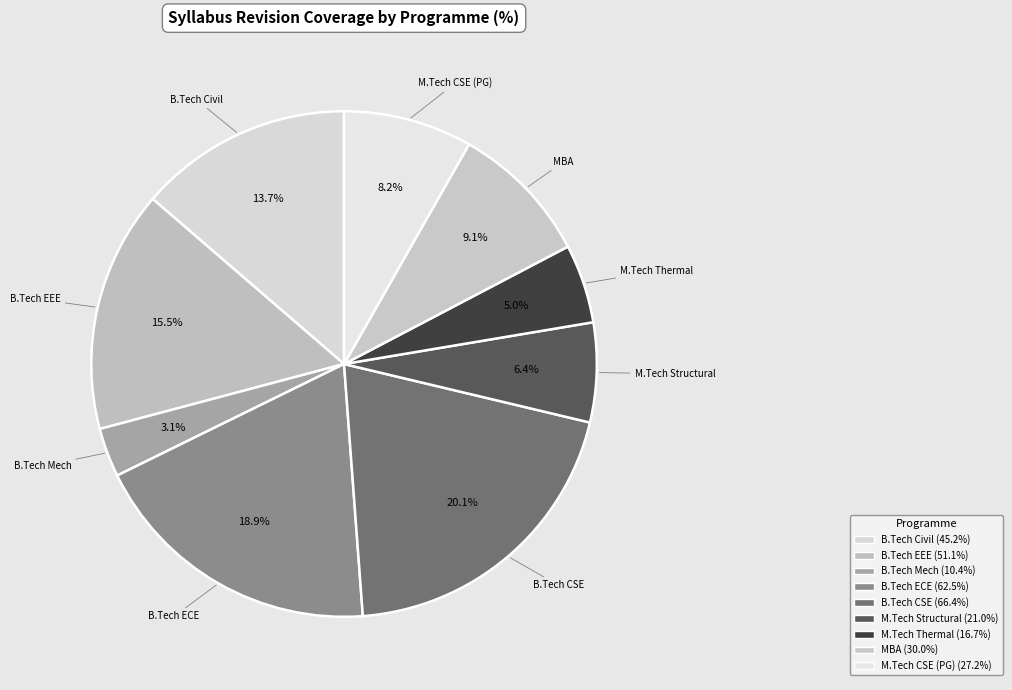

Which category has the biggest portion of the pie?

B.Tech- Computer Science and Engineering